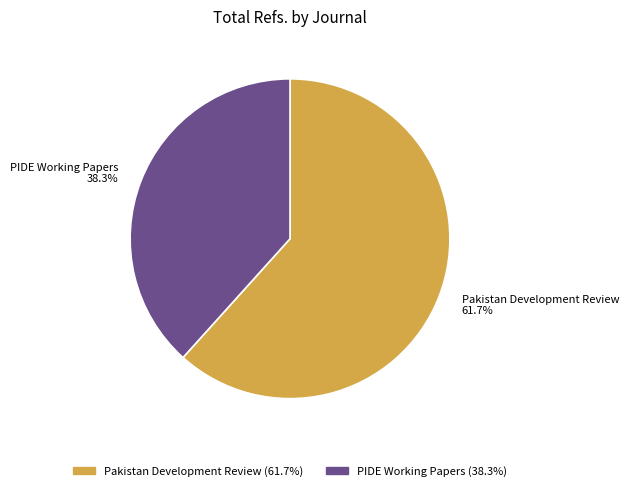

Is it true that PIDE Working Papers is 38% of the pie?

True